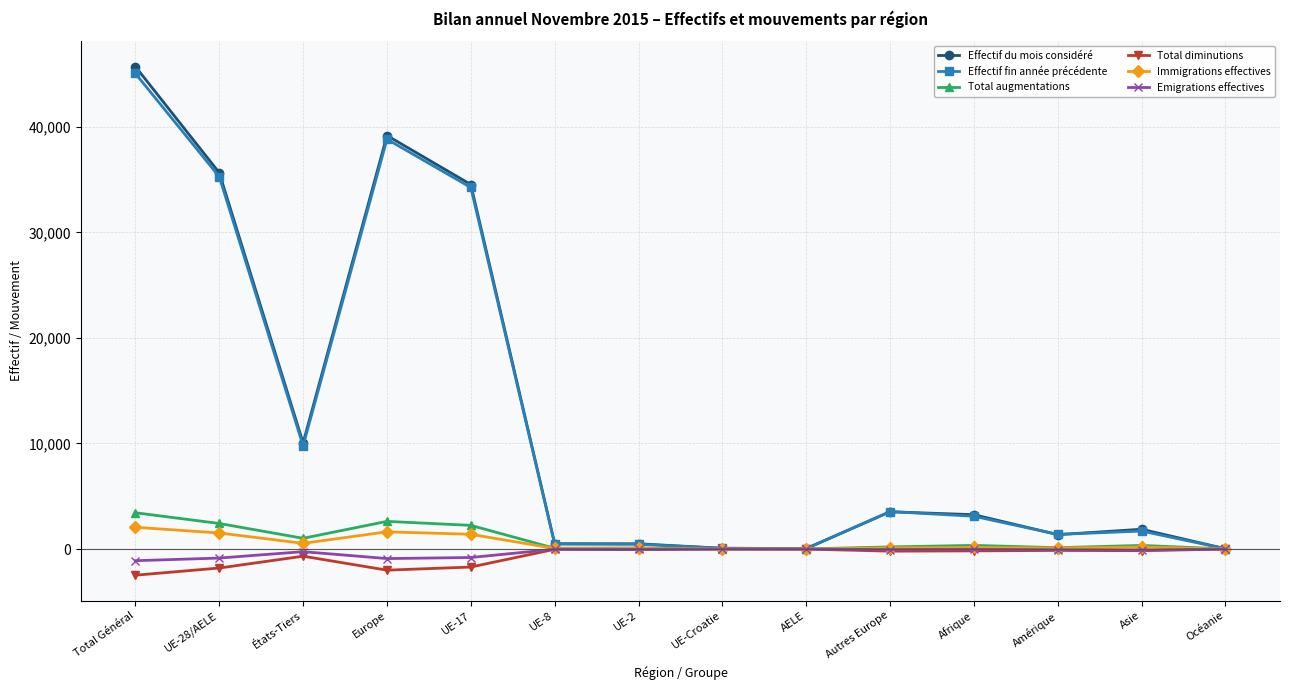

At which category does Total augmentations reach its first local valley?

États-Tiers